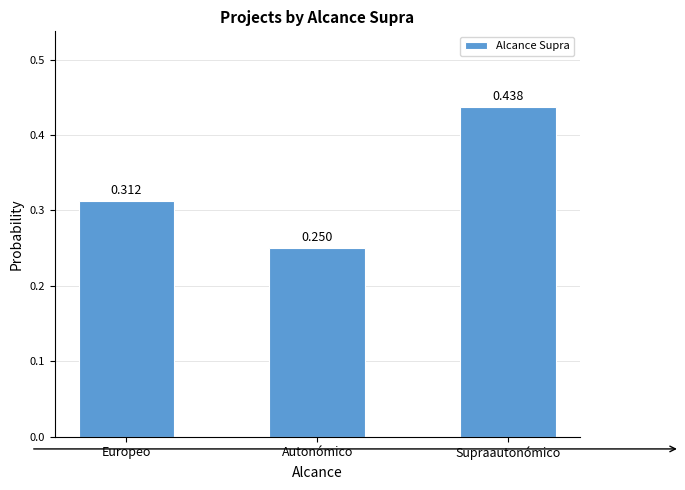

Are the bars grouped side by side (vs. stacked)?

No